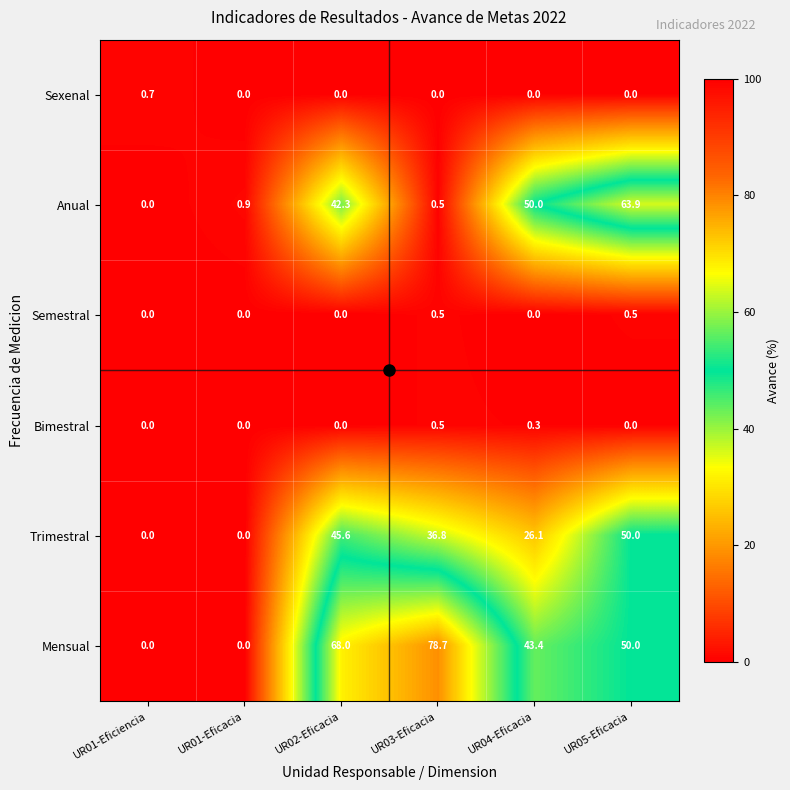

Which series has the largest total across all categories?

Mensual